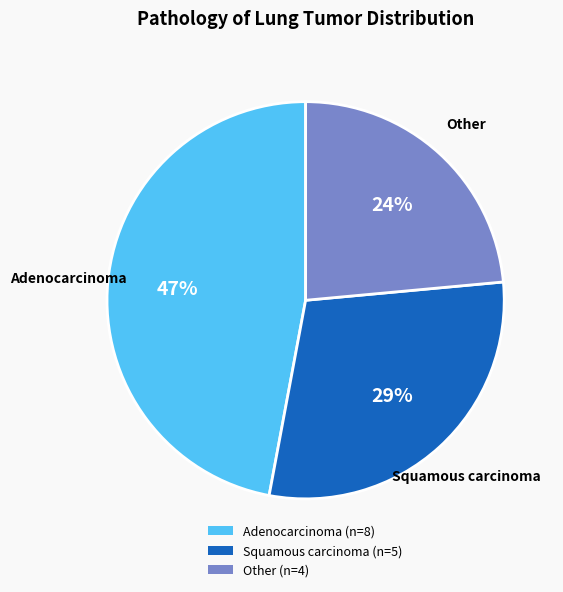

Is the sum of Adenocarcinoma (n=8) and Other (n=4) greater than half?

Yes